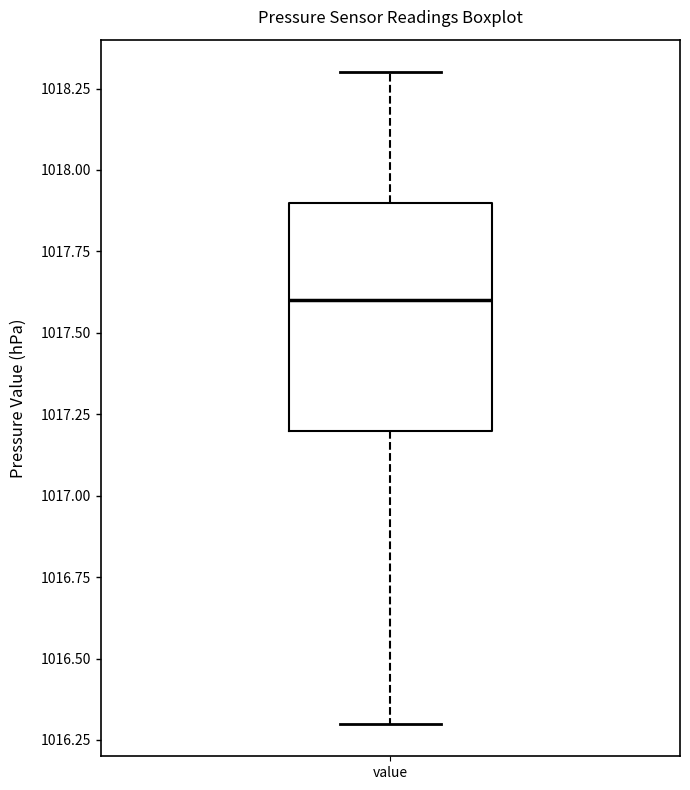

Read this box plot against the y-axis: the position of the median line, the range covered by the box, and the ends of both whiskers. The values are not printed on the chart, so give them approximately, as read against the axis.

median 1017.6, box 1017.2 to 1017.9, whiskers 1016.3 to 1018.3